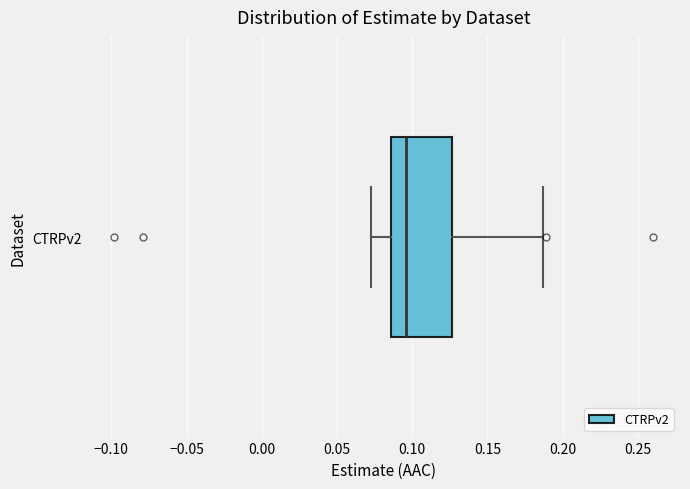

Read this box plot against the x-axis: the position of the median line, the range covered by the box, and the ends of both whiskers. The values are not printed on the chart, so give them approximately, as read against the axis.

median 0.095, box 0.085 to 0.125, whiskers 0.075 to 0.185